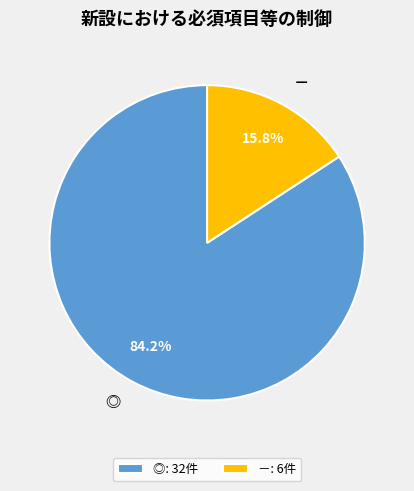

To the nearest percent, what is the difference between the largest and smallest slice percentages?

68%